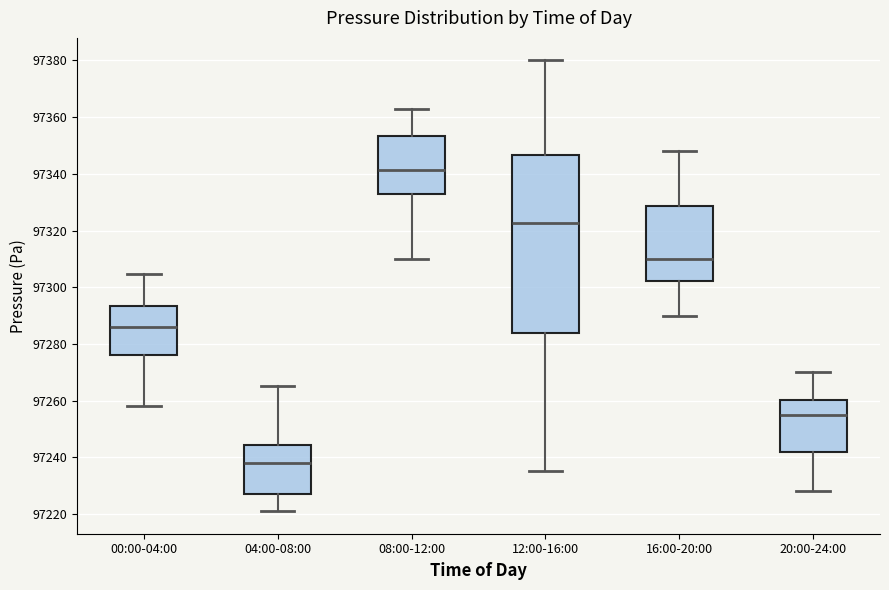

Which box's median line is the highest?

08:00-12:00